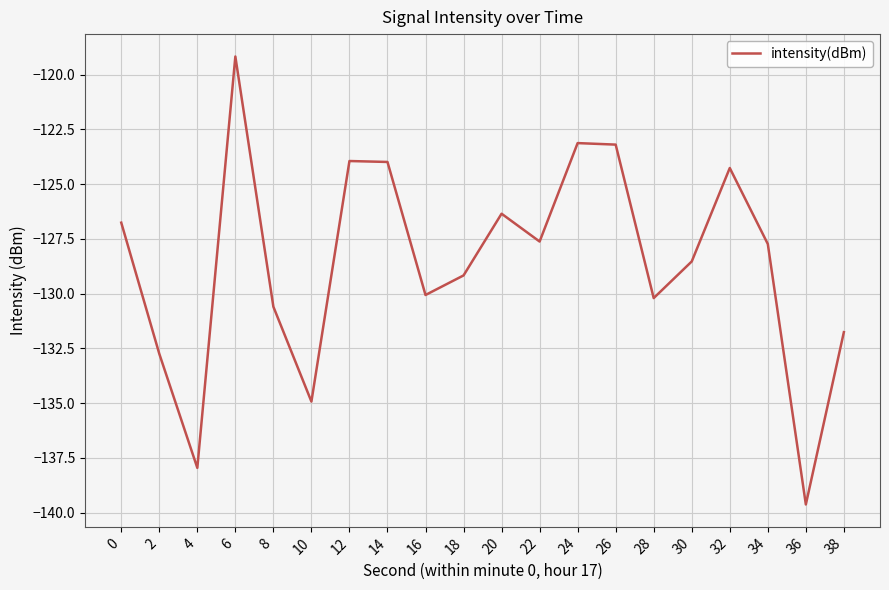

Is it true that the value at 28 is -130.2?

True